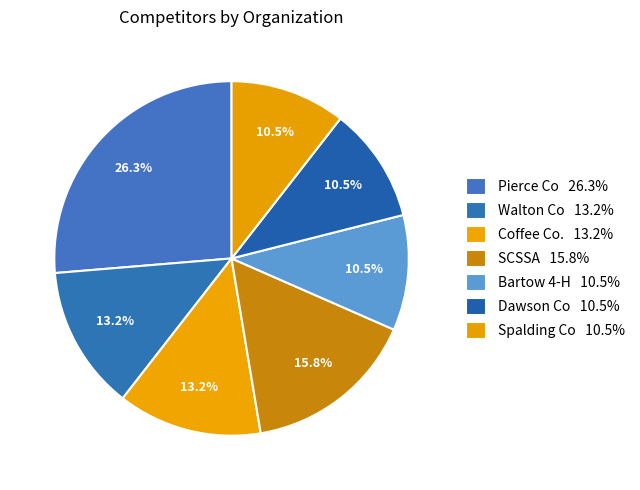

What percentage is the Bartow 4-H slice, to the nearest percent?

11%